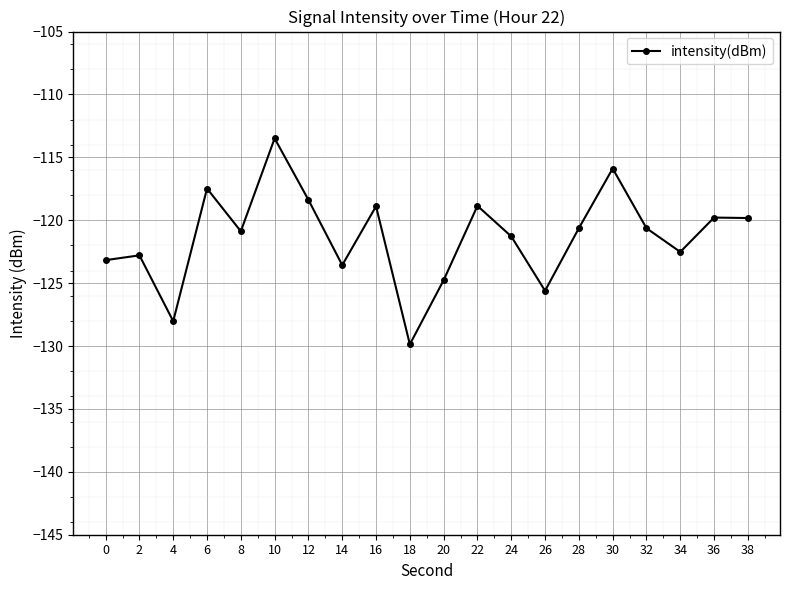

Reading left to right, transcribe all the data shown in this chart.

-123.2	-122.8	-128.0	-117.5	-120.9	-113.5	-118.4	-123.6	-118.9	-129.9	-124.8	-118.9	-121.3	-125.6	-120.6	-115.9	-120.6	-122.5	-119.8	-119.8